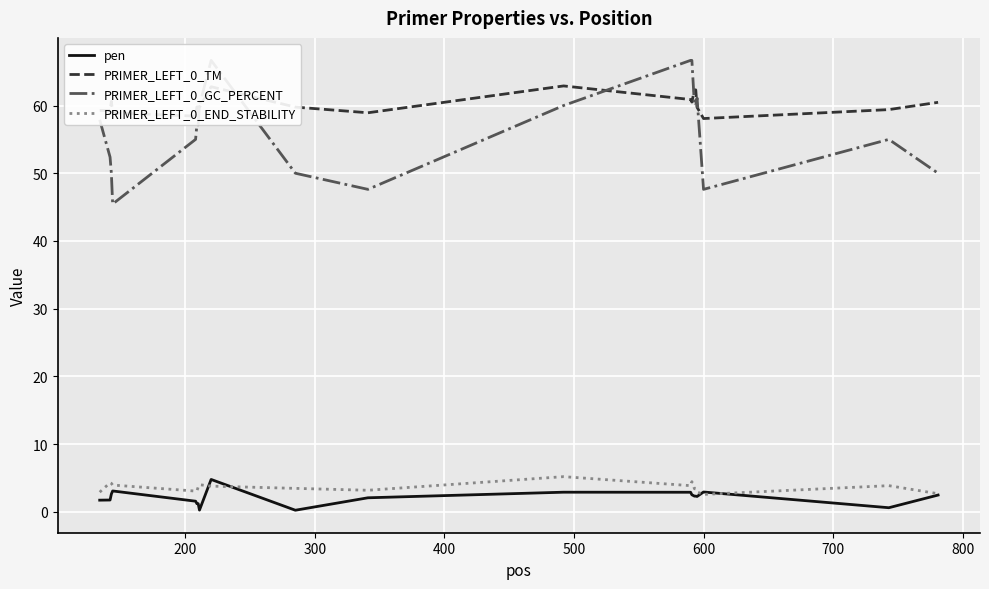

How many lines are shown in the chart?

4